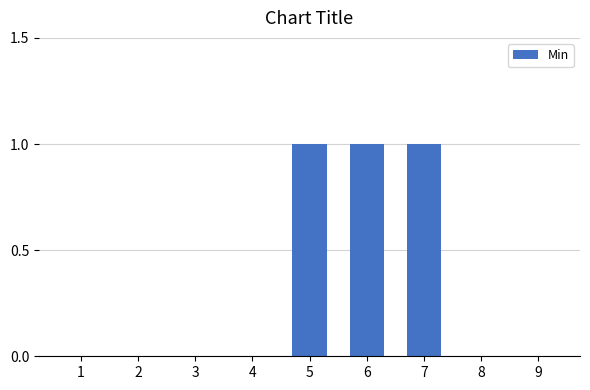

True or false: the data shows 1 at 5.

True